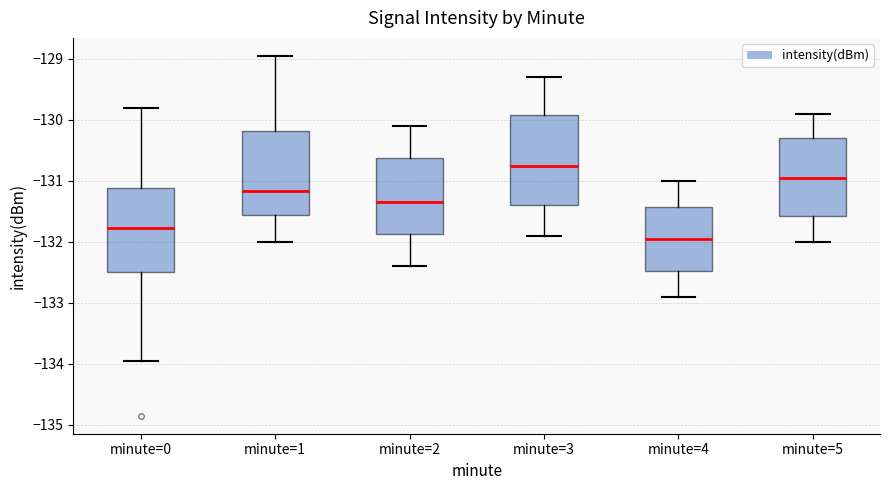

Which box's median line is the highest?

minute=3